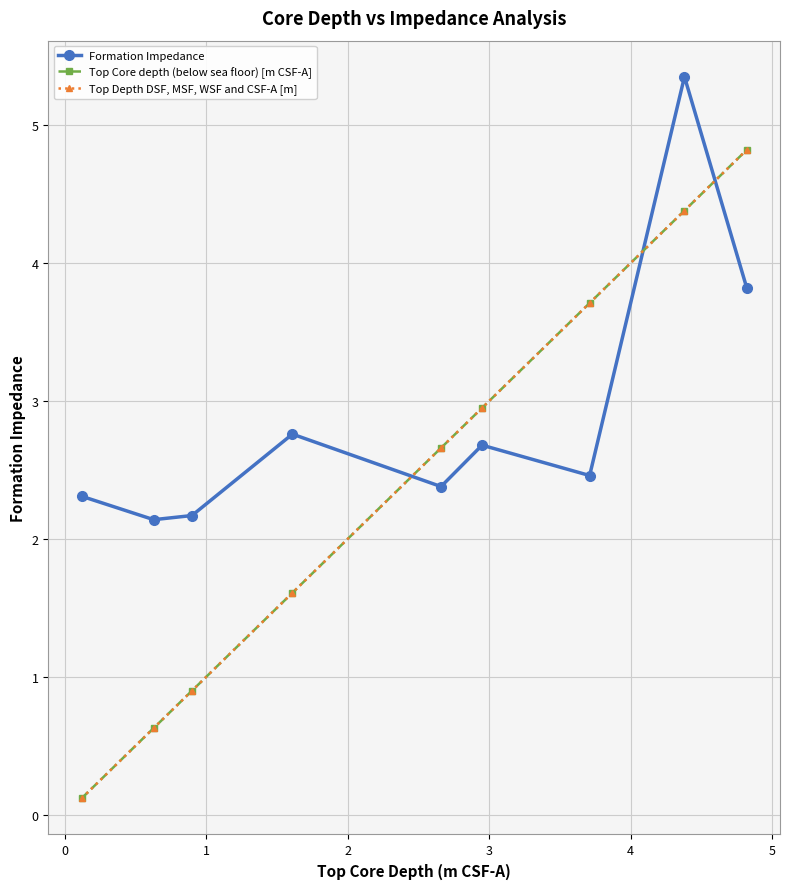

Is this an area chart (filled region under the line)?

No